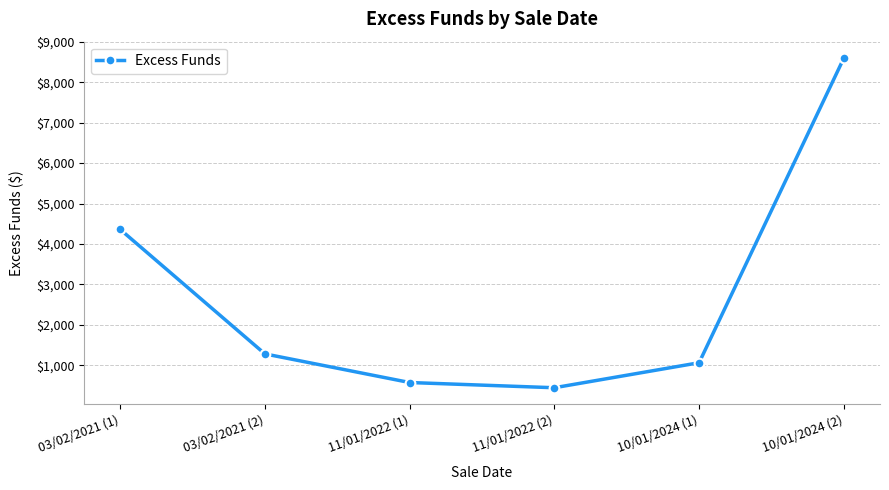

Which label corresponds to the smallest value in the chart?

11/01/2022 (2)